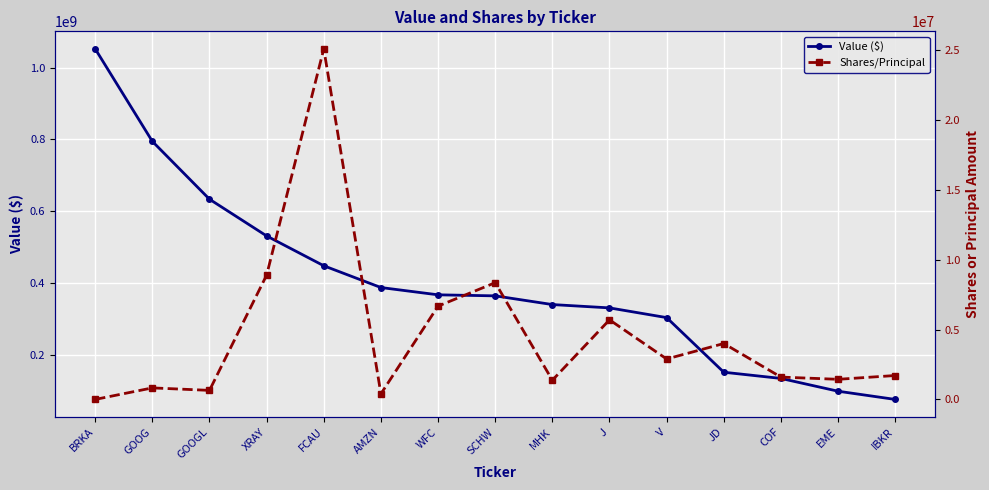

What is the spread (max minus min) of values at FCAU?

423787660